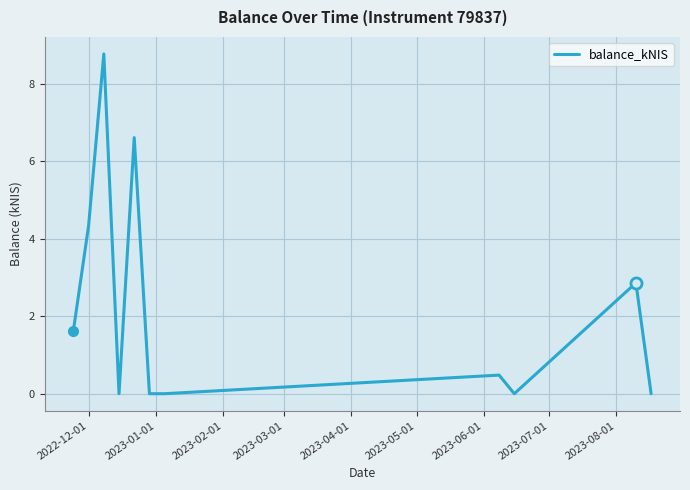

What is the greatest value displayed?

8.8